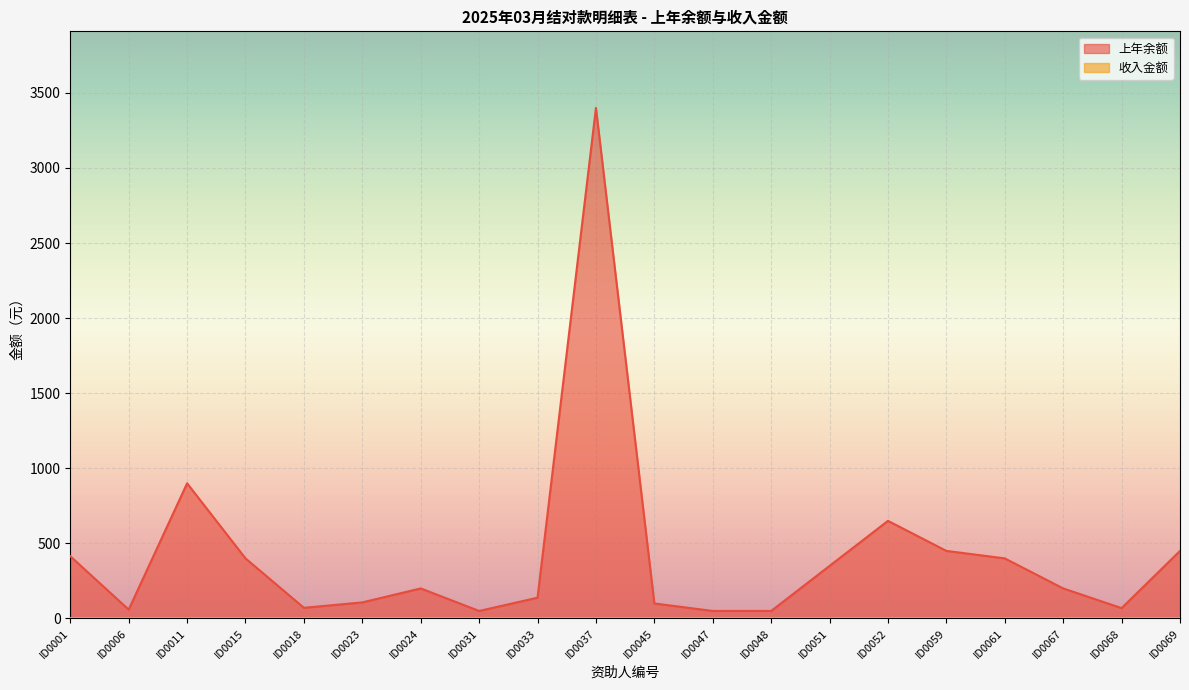

What is the minimum value shown in the chart?

0.0